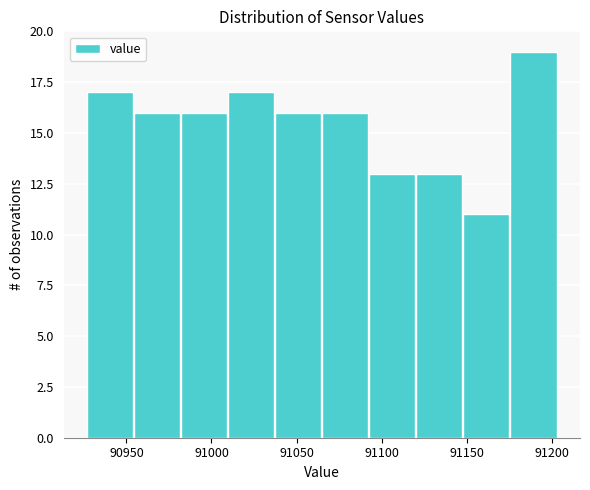

Reading left to right, transcribe this chart: for each bar, give the range it covers on the x-axis and its height. Neither the bar edges nor the heights are printed on the chart, so give them approximately, as read against the axes.

90925 to 90955: 17
90955 to 90980: 16
90980 to 91010: 16
91010 to 91035: 17
91035 to 91065: 16
91065 to 91095: 16
91095 to 91120: 13
91120 to 91150: 13
91150 to 91175: 11
91175 to 91205: 19